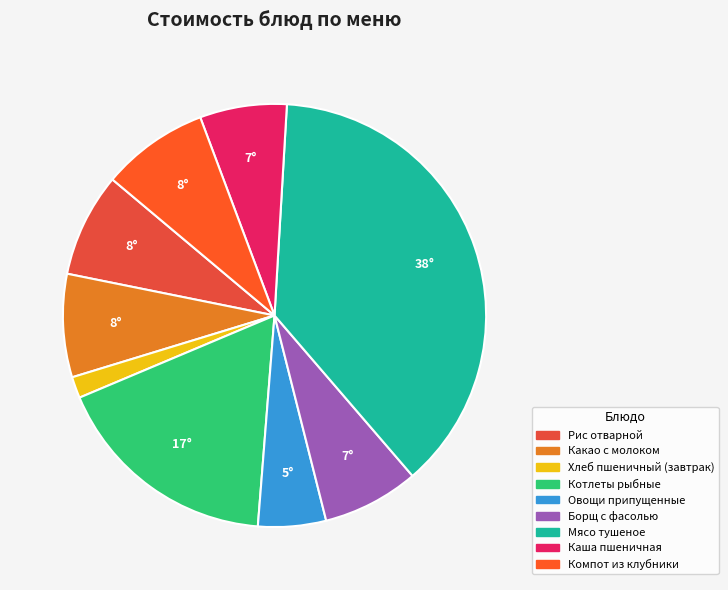

How much of the chart is everything except Борщ с фасолью?

92.6%